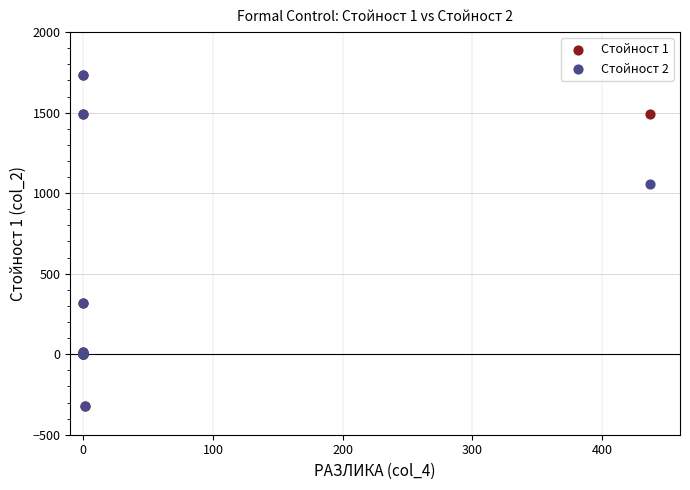

Across all series, what Y value is closest to 706?

1056